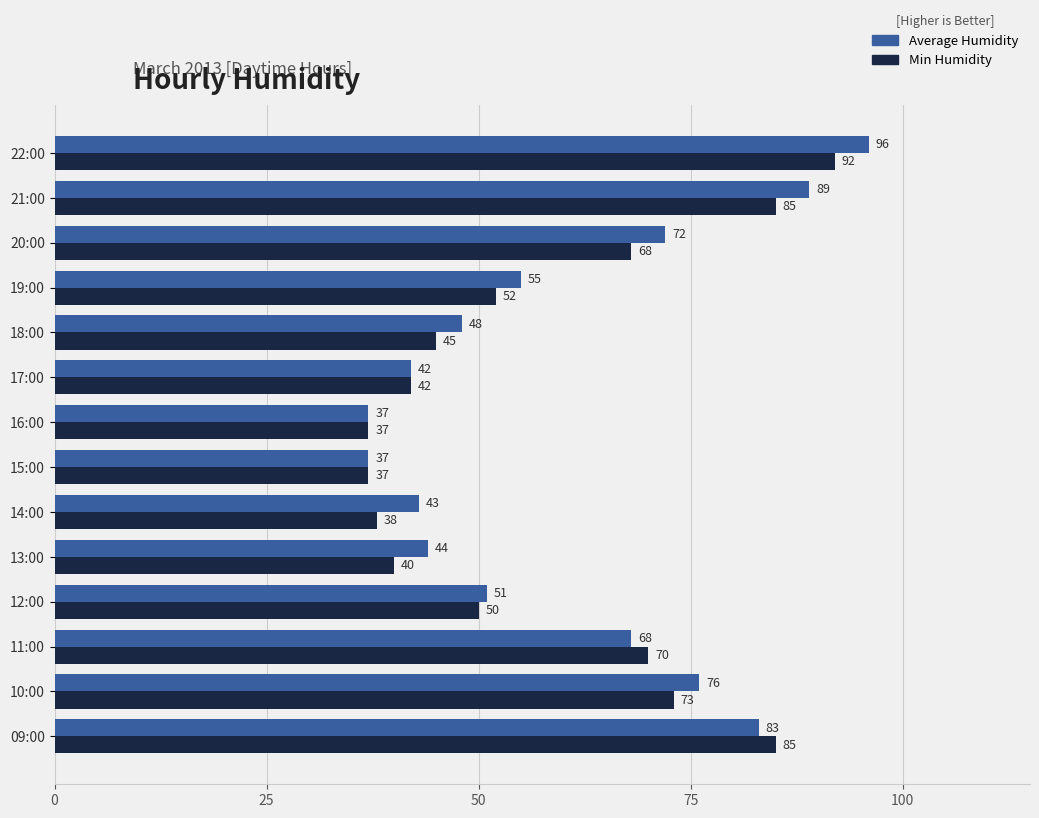

What is the approximate value of Min Humidity at 12:00, to the nearest 10?

50